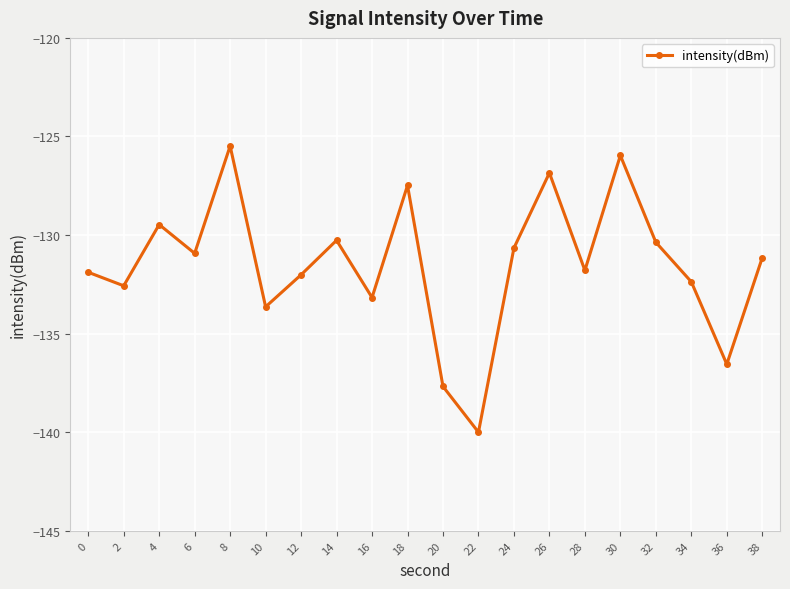

At which category does the chart reach its peak across all series?

8